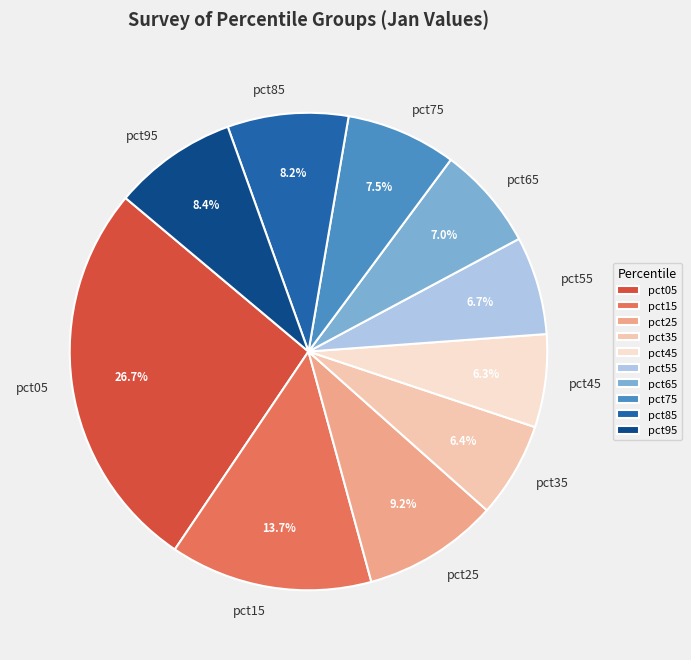

Combined, what portion of the pie is pct75 and pct35?

13.9%